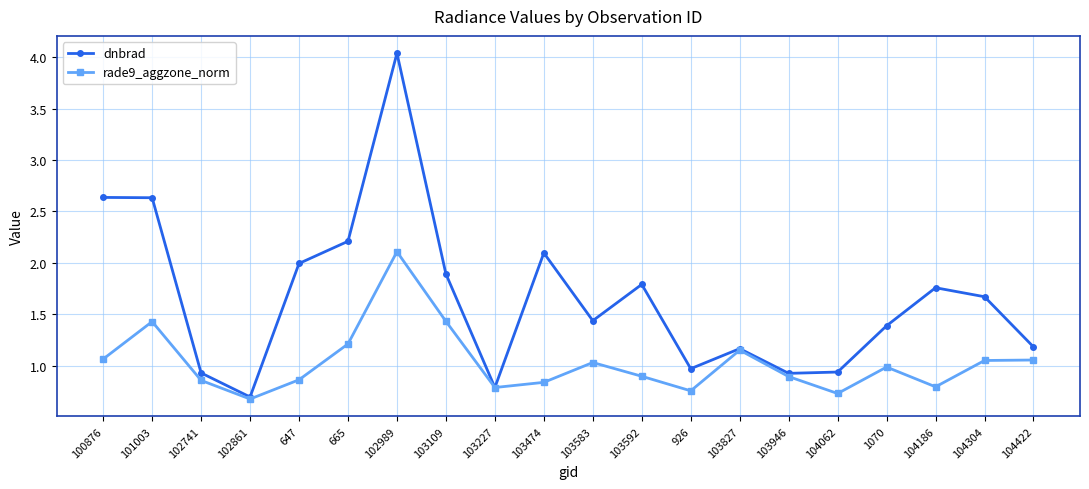

Rank the series at 103583 from highest to lowest value.

dnbrad, rade9_aggzone_norm